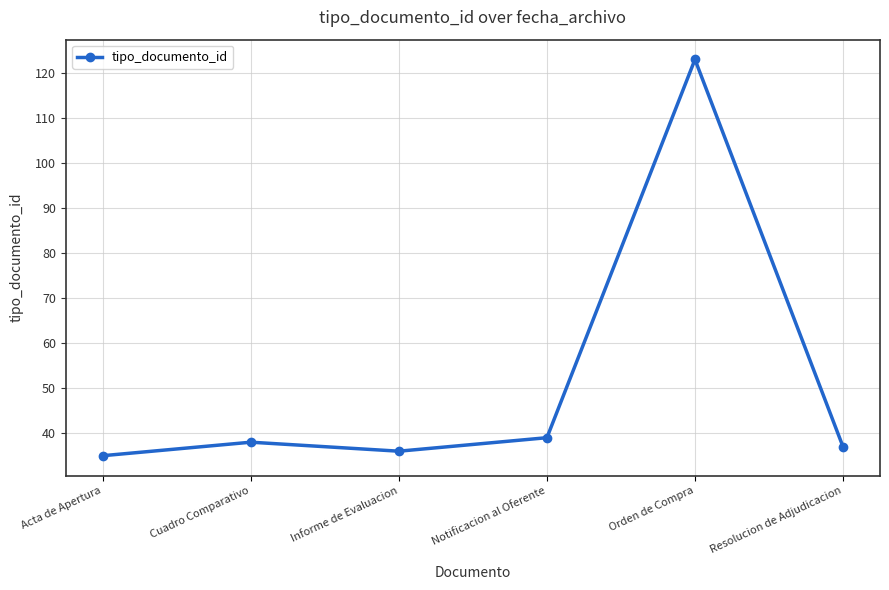

What is the greatest value displayed?

123